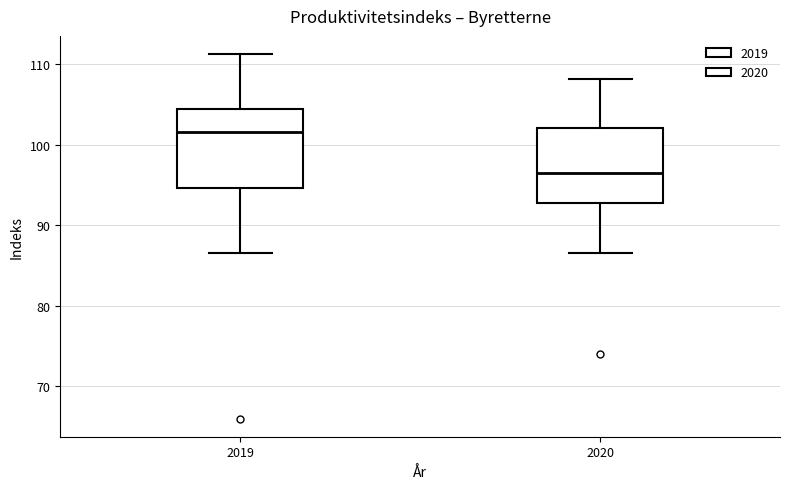

Reading left to right, read every box against the y-axis: the position of its median line, the range the box covers, and the ends of its whiskers. The values are not printed on the chart, so give them approximately, as read against the axis.

2019: median 102, box 95 to 104, whiskers 87 to 111
2020: median 97, box 93 to 102, whiskers 87 to 108